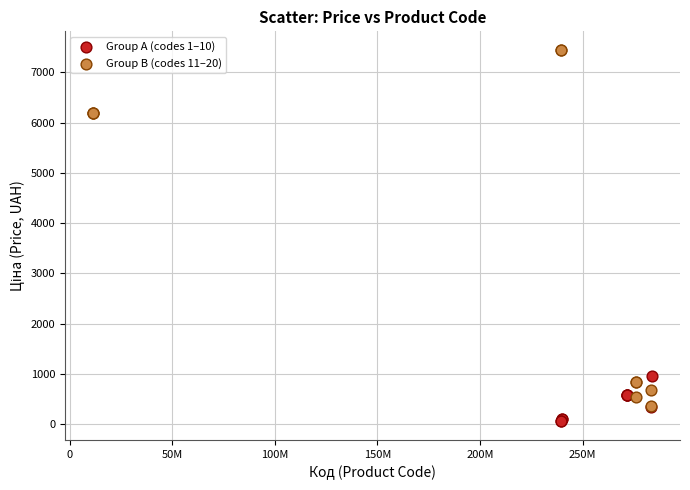

Which series has the widest spread of Y values?

Group B (codes 11–20)